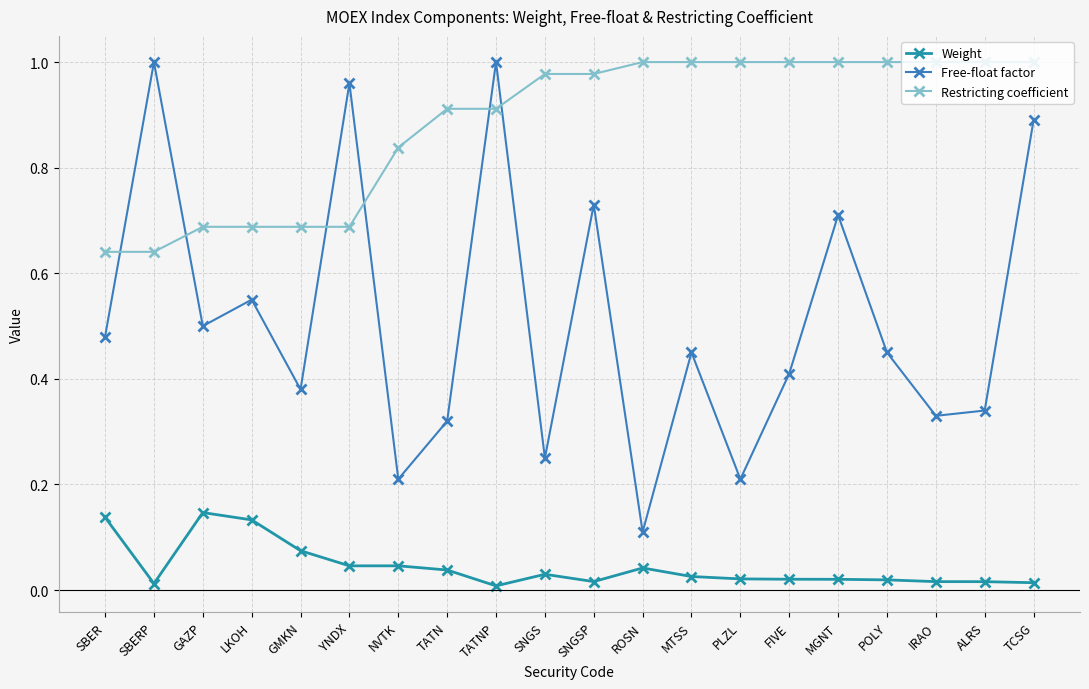

List the series in order of their overall mean, lowest first.

Weight, Free-float factor, Restricting coefficient